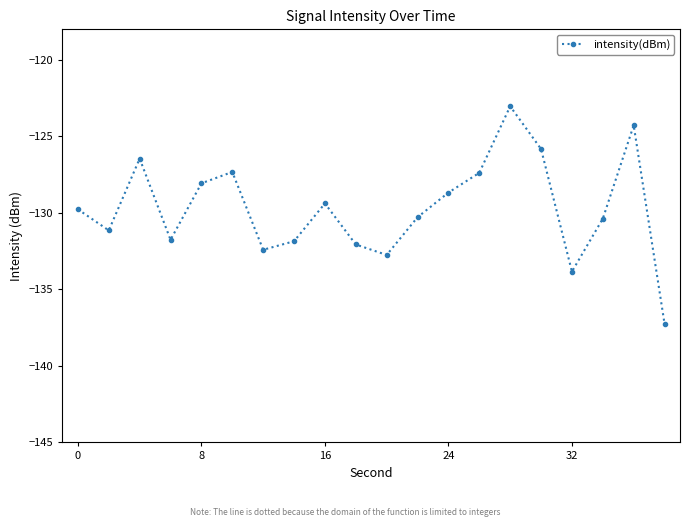

Count the number of values greater than -129.

8